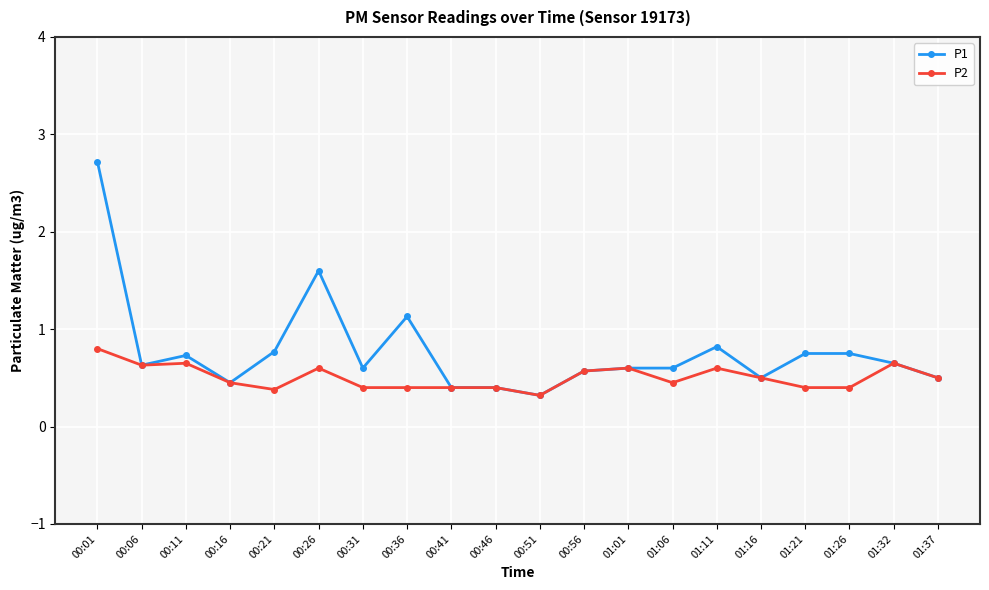

Where is the first local maximum for P1?

00:11